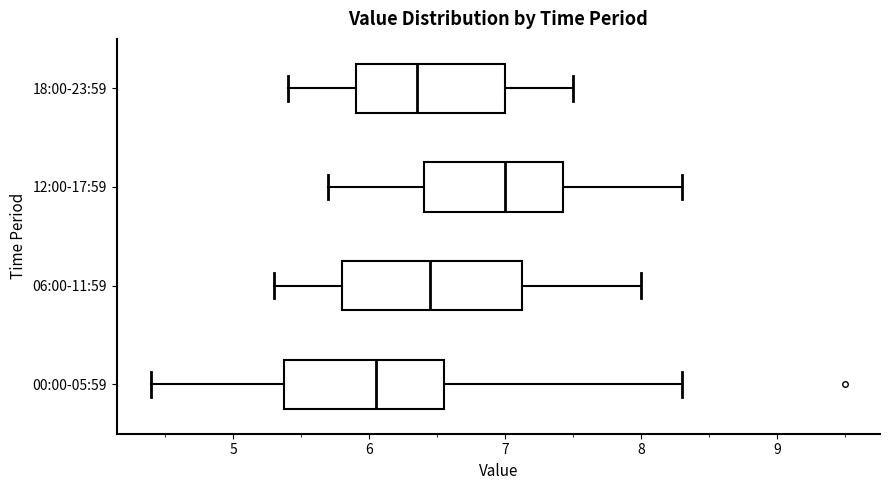

Comparing the boxes themselves (not the whiskers), which one is the widest?

06:00-11:59